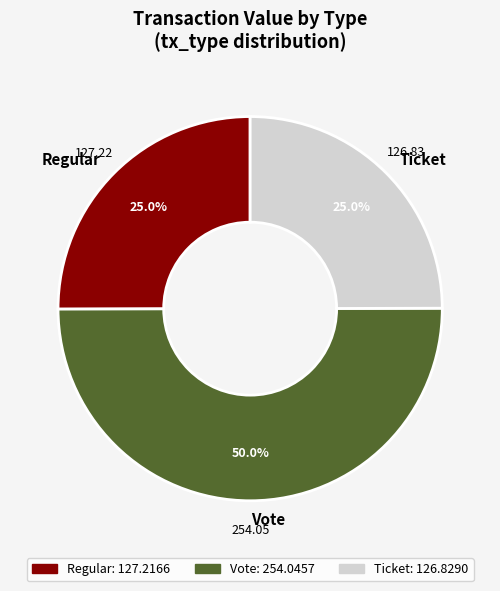

What percentage is NOT represented by Regular?

75.0%